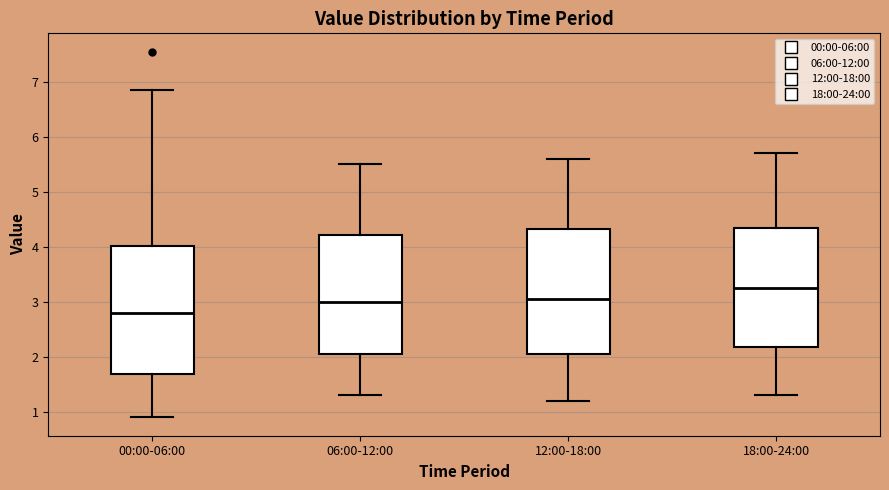

Reading left to right, read every box against the y-axis: the position of its median line, the range the box covers, and the ends of its whiskers. The values are not printed on the chart, so give them approximately, as read against the axis.

00:00-06:00: median 2.8, box 1.7 to 4.0, whiskers 0.9 to 6.9
06:00-12:00: median 3.0, box 2.1 to 4.2, whiskers 1.3 to 5.5
12:00-18:00: median 3.1, box 2.1 to 4.3, whiskers 1.2 to 5.6
18:00-24:00: median 3.3, box 2.2 to 4.4, whiskers 1.3 to 5.7